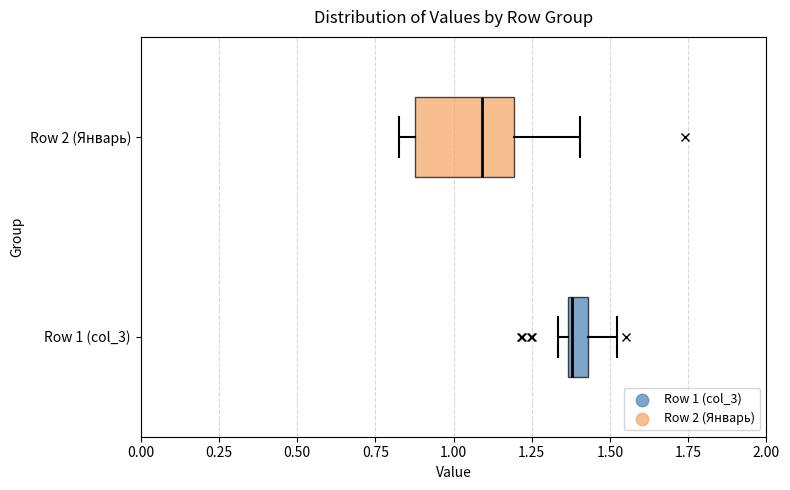

Which box is the widest, from its left edge to its right edge?

Row 2 (Январь)